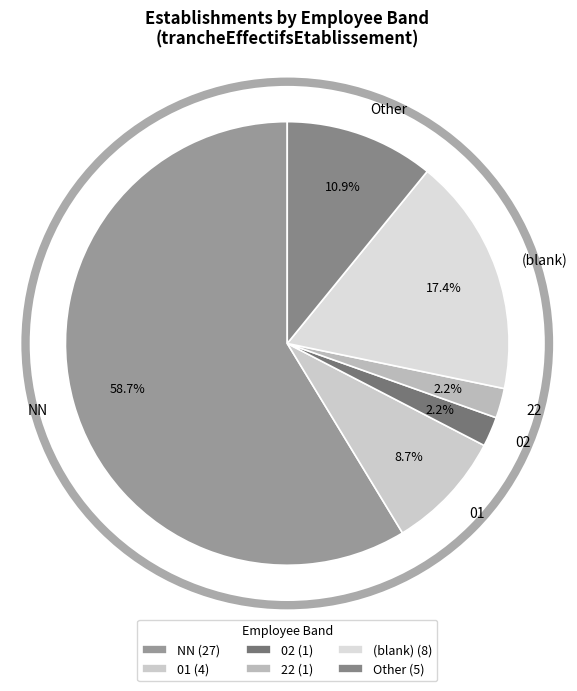

Is it true that 01 is 26% of the pie?

False